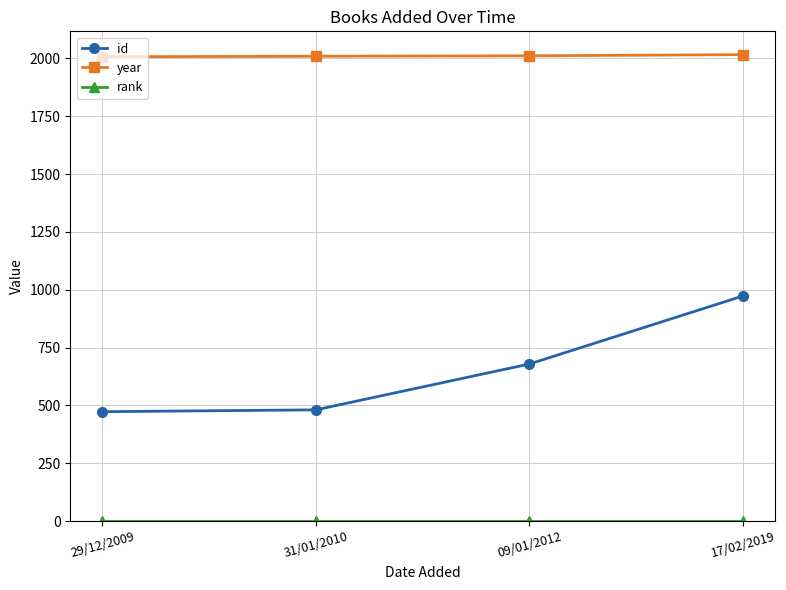

Read the id value at 09/01/2012.

679